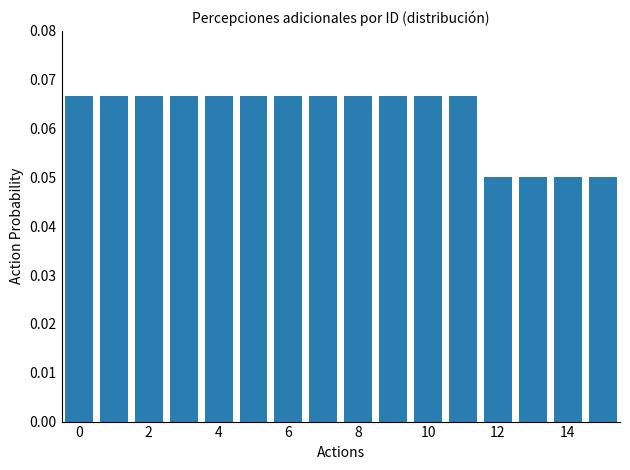

How many values are between 0 and 1?

16